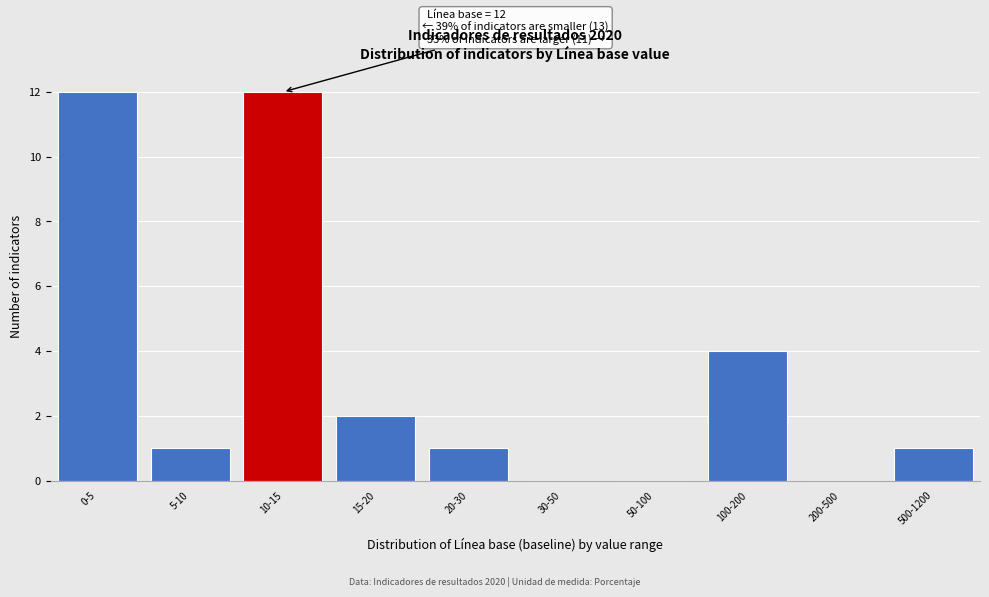

Reading right to left, what are all the values shown in this chart?

500-1200=1	200-500=0	100-200=4	50-100=0	30-50=0	20-30=1	15-20=2	10-15=12	5-10=1	0-5=12